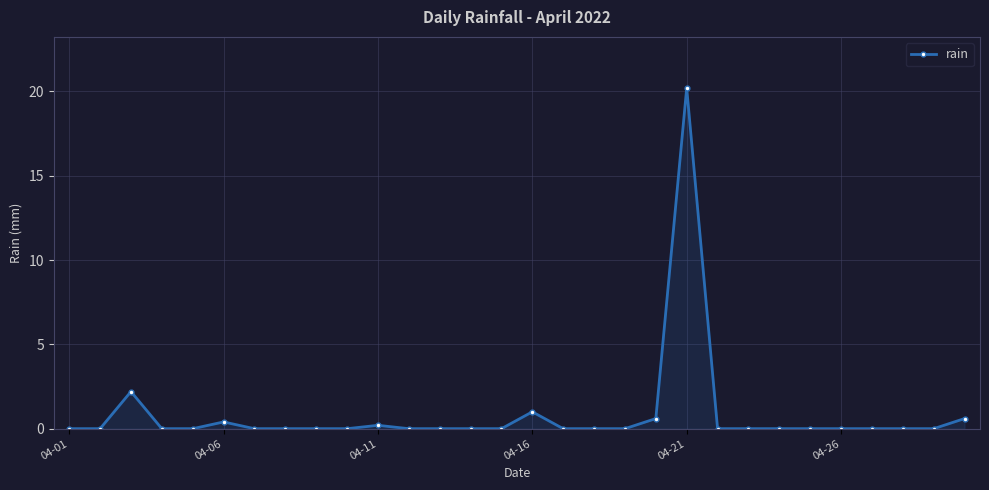

True or false: the data has more than 2 interior local peaks.

True